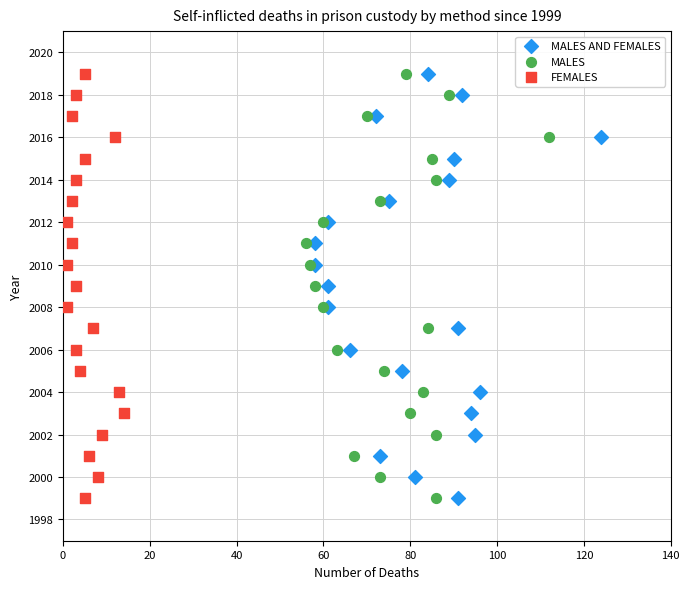

What are all the series names shown in the legend?

MALES AND FEMALES, MALES, FEMALES